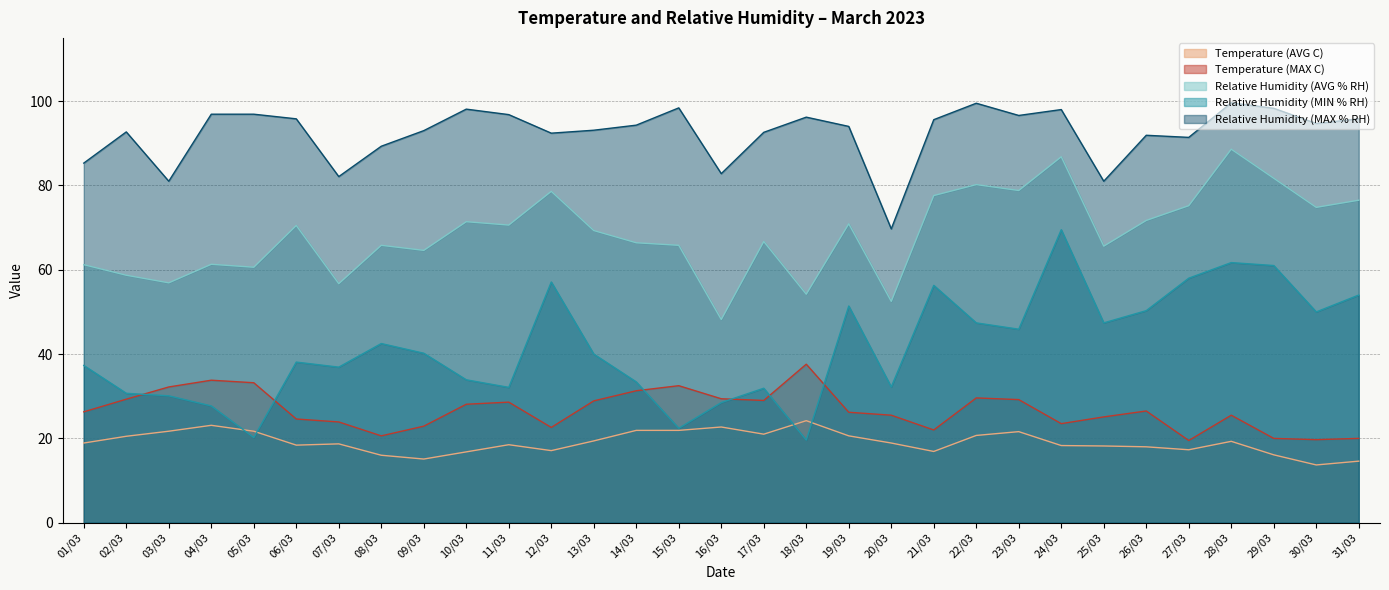

What is the greatest value displayed?

99.6